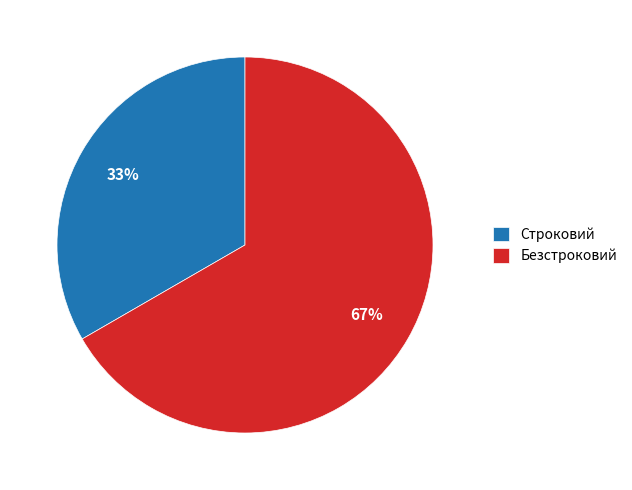

Approximately how many times larger is the value at Строковий compared to Безстроковий?

0.5